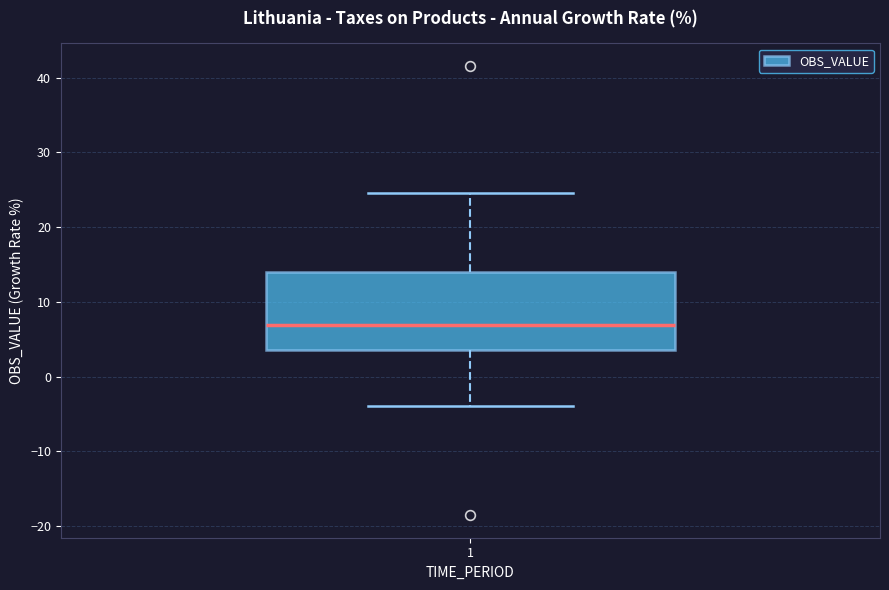

Where does the upper whisker of the box at x = 1 end on the y-axis? The values are not printed on the chart, so give them approximately, as read against the axis.

25